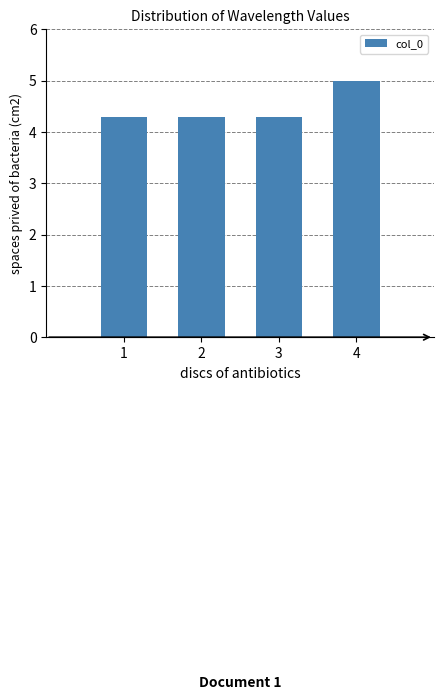

Reading left to right, list all the values displayed in this chart.

1=4.3	2=4.3	3=4.3	4=5.0